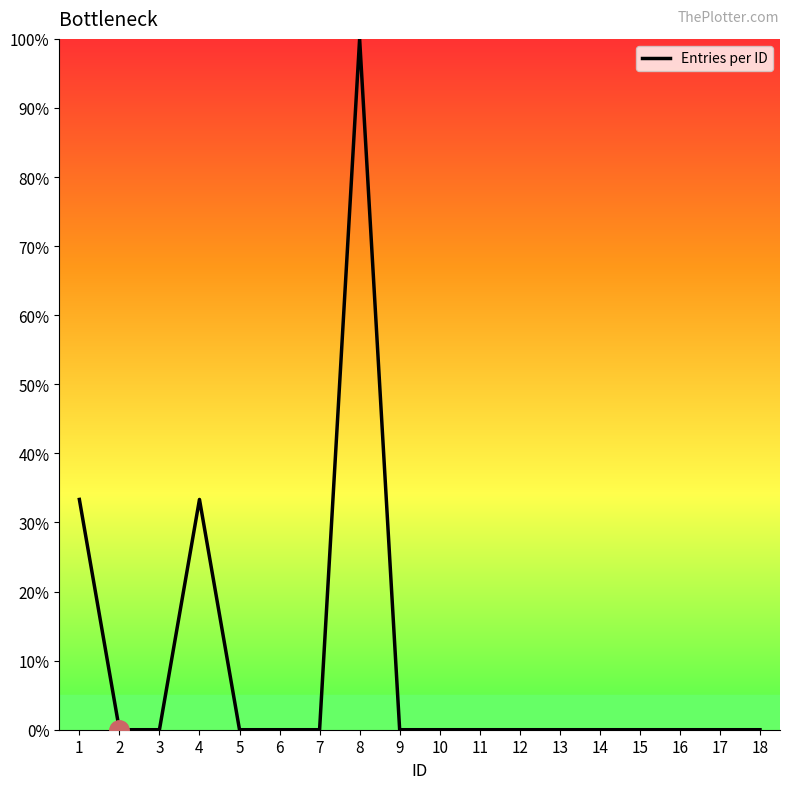

What is the average value?

9.3